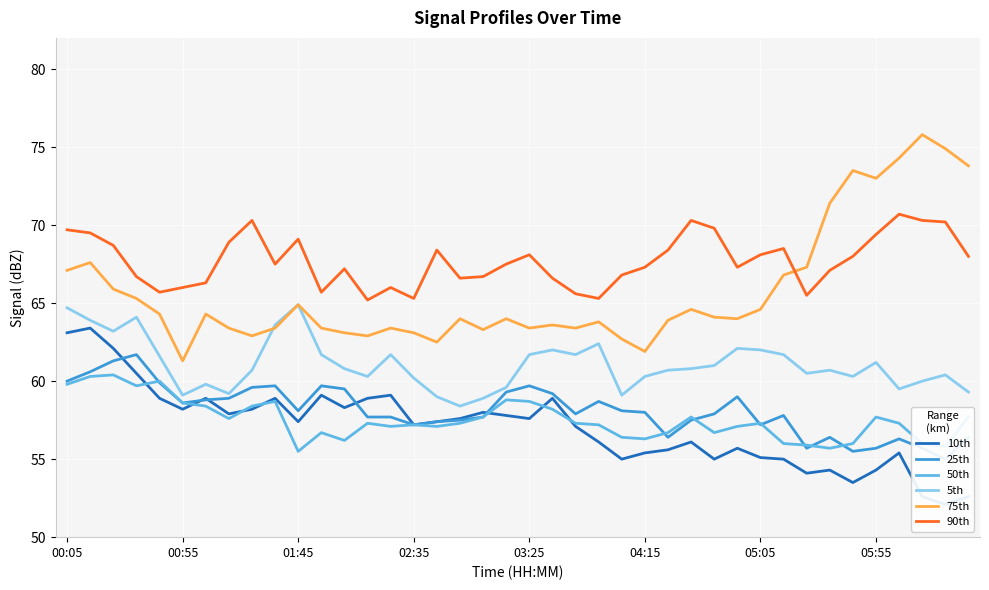

How many lines are shown in the chart?

6